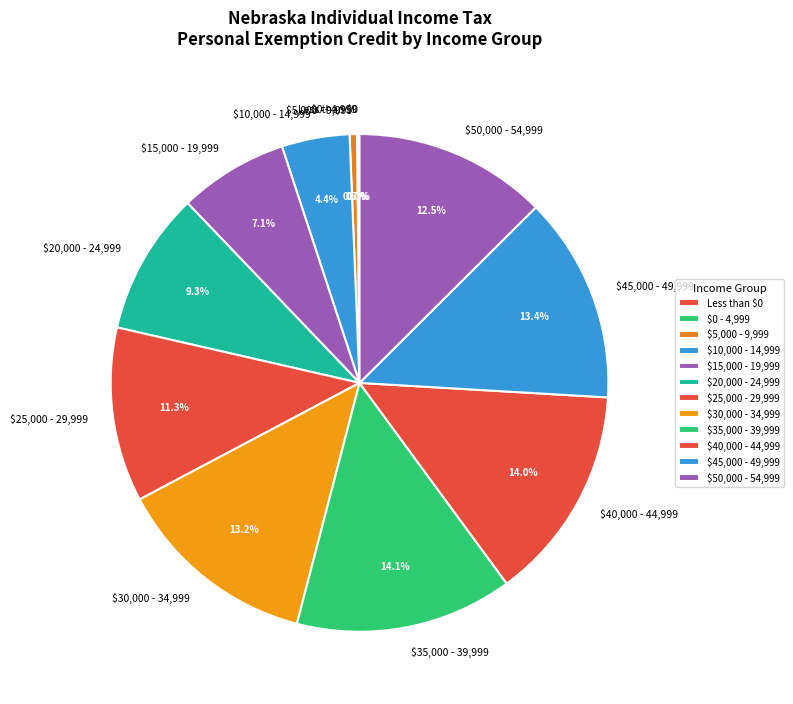

Does any single category account for the majority?

No